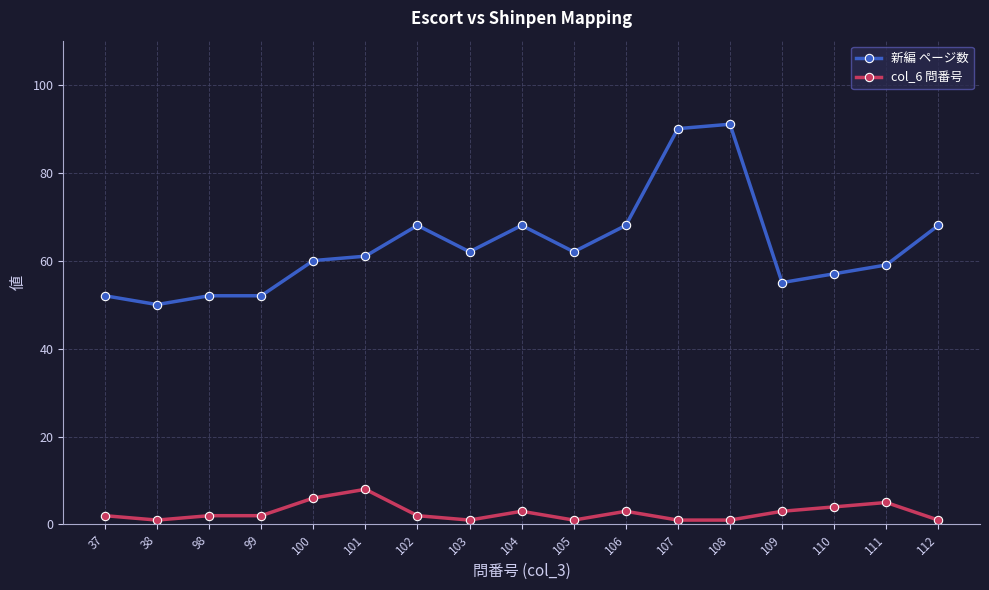

Which series changed the most between 100 and 105?

col_6 問番号